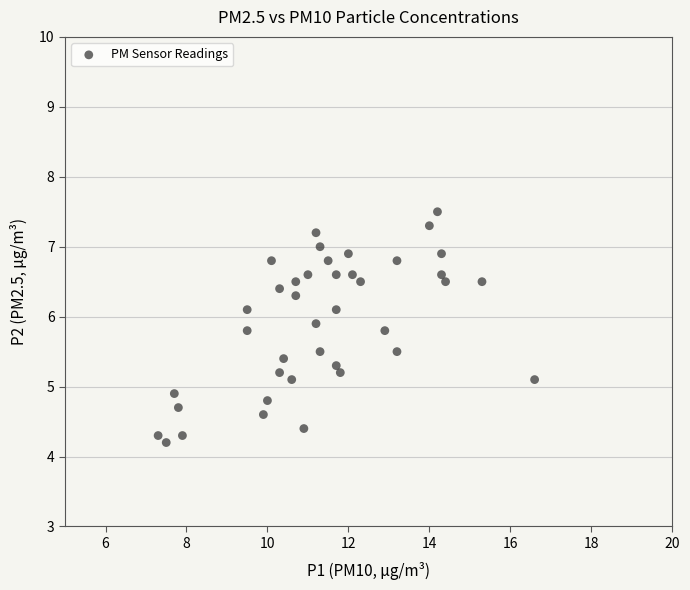

What is the range of Y values (max minus min)?

3.3